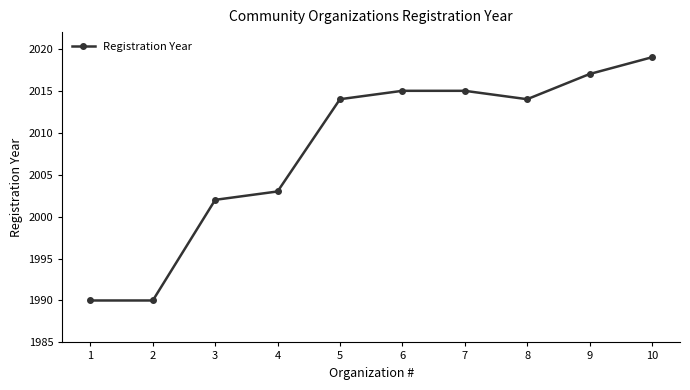

Is it true that the value at 6 is 2679?

False